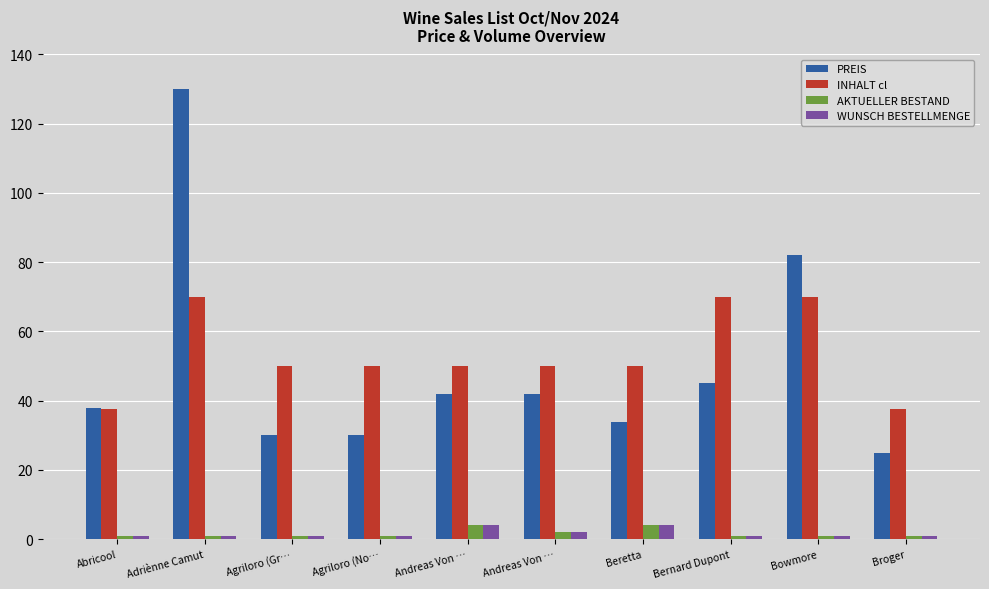

What is the average value of the INHALT cl series?

53.5